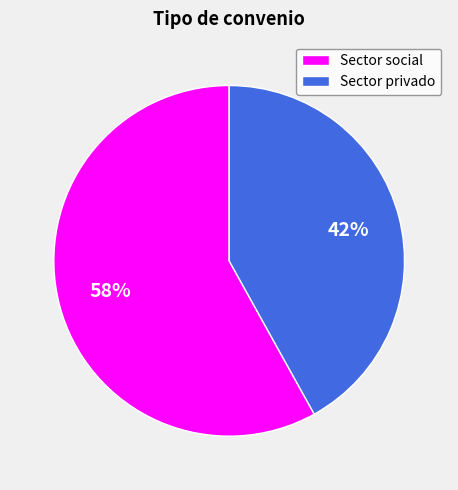

True or false: Sector social accounts for 72% of the total.

False